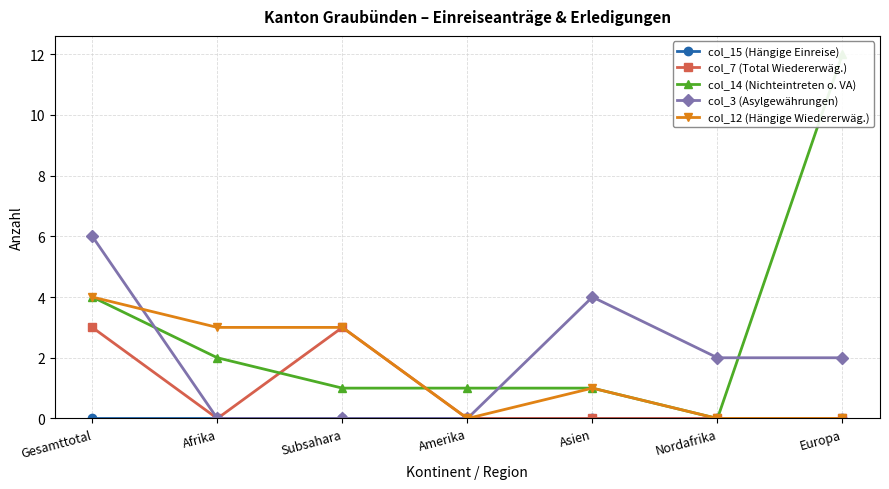

Reading left to right, extract all data points from this chart.

col_15 (Hängige Einreise): Gesamttotal=0	Afrika=0	Subsahara=0	Amerika=0	Asien=0	Nordafrika=0	Europa=0
col_7 (Total Wiedererwäg.): Gesamttotal=3	Afrika=0	Subsahara=3	Amerika=0	Asien=0	Nordafrika=0	Europa=0
col_14 (Nichteintreten o. VA): Gesamttotal=4	Afrika=2	Subsahara=1	Amerika=1	Asien=1	Nordafrika=0	Europa=12
col_3 (Asylgewährungen): Gesamttotal=6	Afrika=0	Subsahara=0	Amerika=0	Asien=4	Nordafrika=2	Europa=2
col_12 (Hängige Wiedererwäg.): Gesamttotal=4	Afrika=3	Subsahara=3	Amerika=0	Asien=1	Nordafrika=0	Europa=0